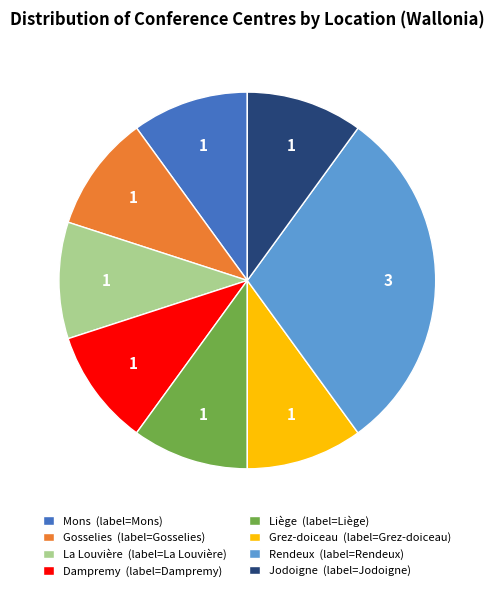

Which category has the biggest portion of the pie?

Rendeux (label=Rendeux)